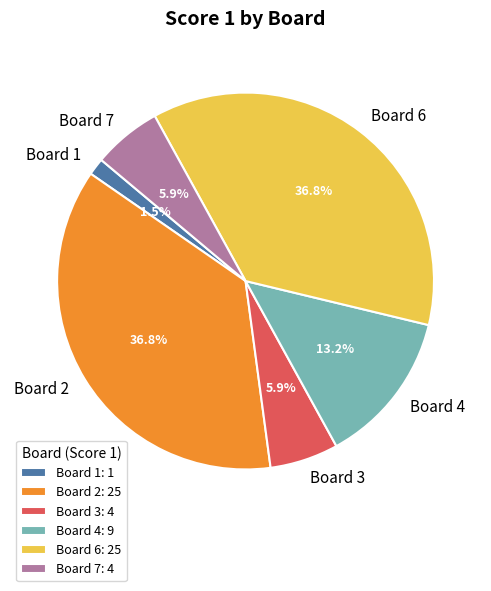

What percentage do Board 6 and Board 2 together represent?

73.5%